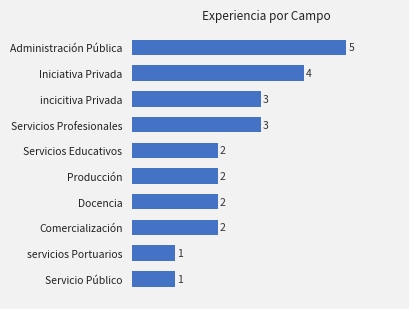

What is the sum of the values at Producción and Servicios Profesionales?

5